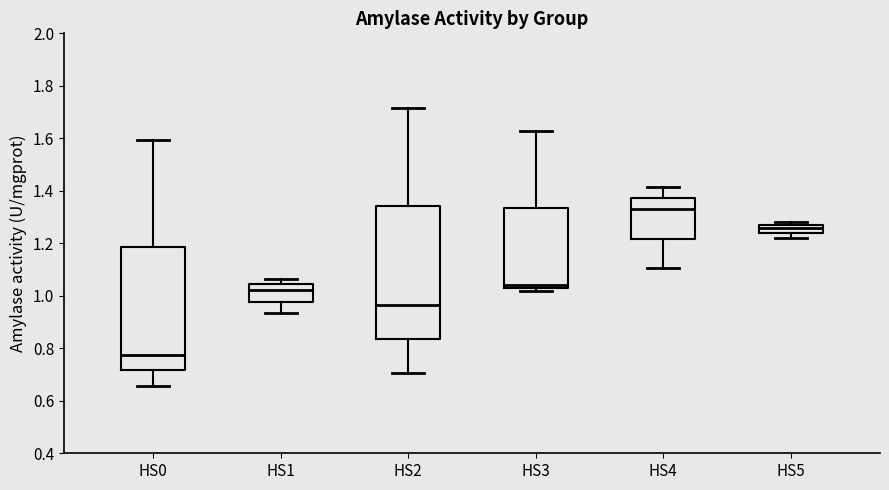

Which box's median line is the highest?

HS4